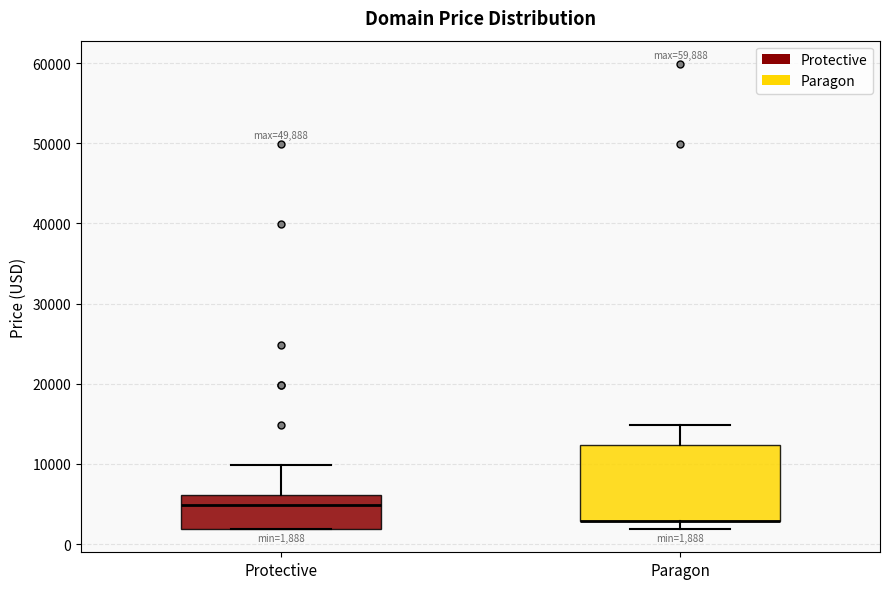

Which box is the tallest, from its lower edge to its upper edge?

Paragon